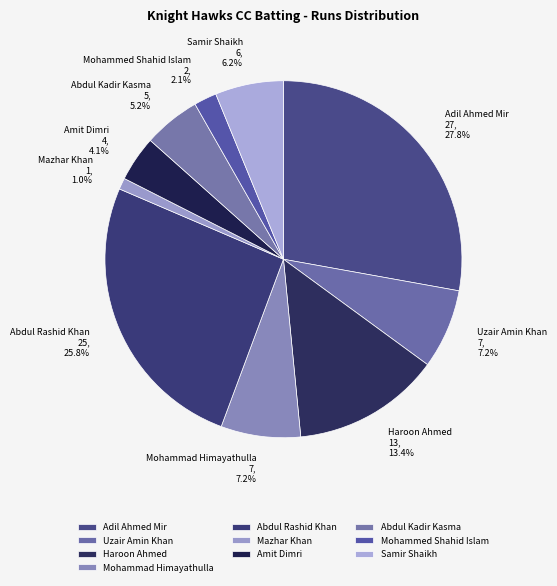

Which category has the biggest portion of the pie?

Adil Ahmed Mir